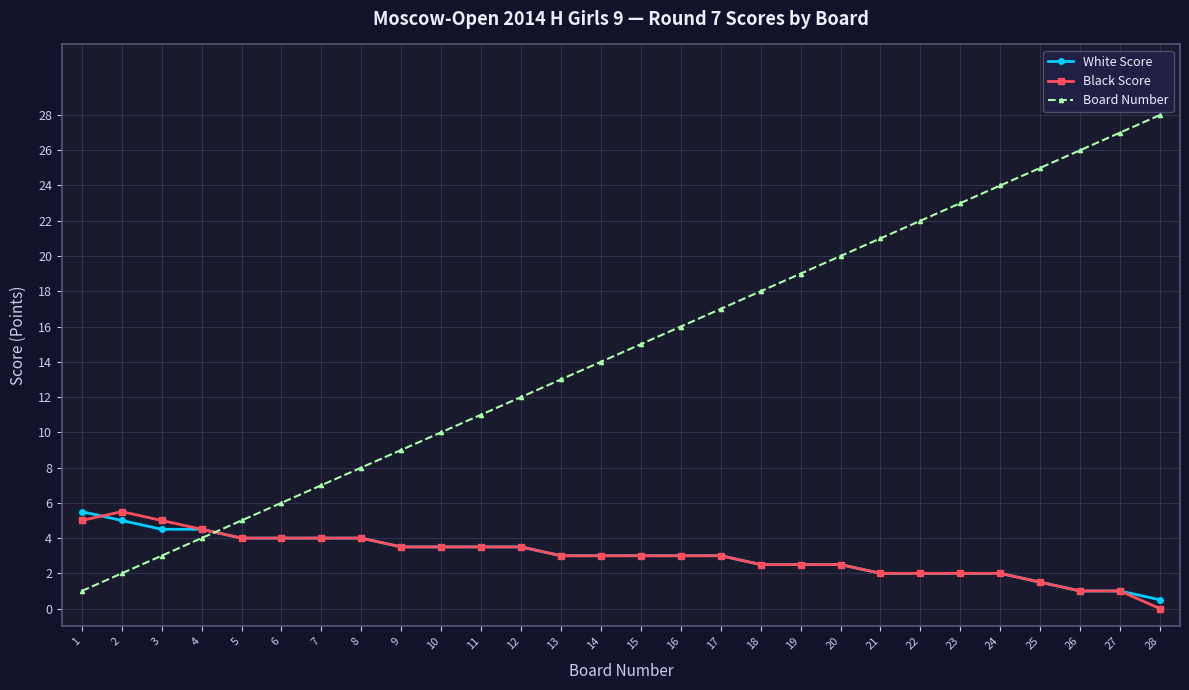

Which series has the largest total across all categories?

Board Number